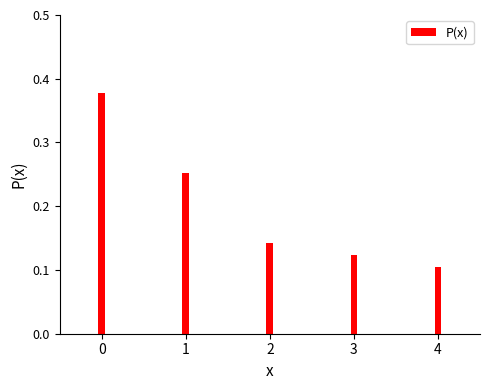

Where is the data nearest to the value 0?

4